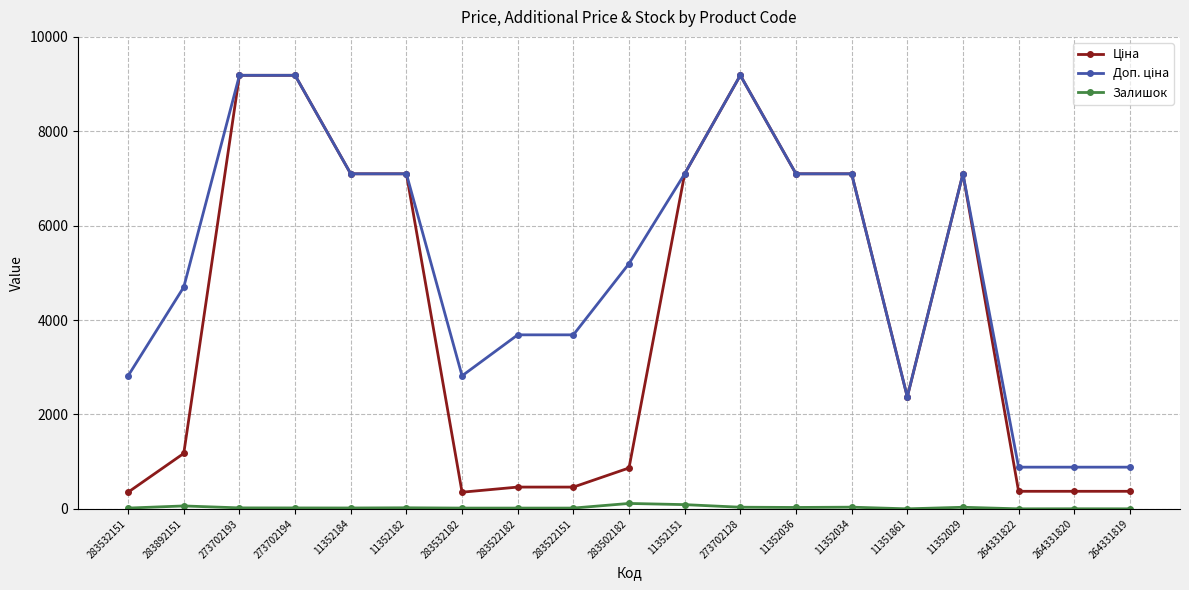

Does the chart display data point markers on the line(s)?

Yes